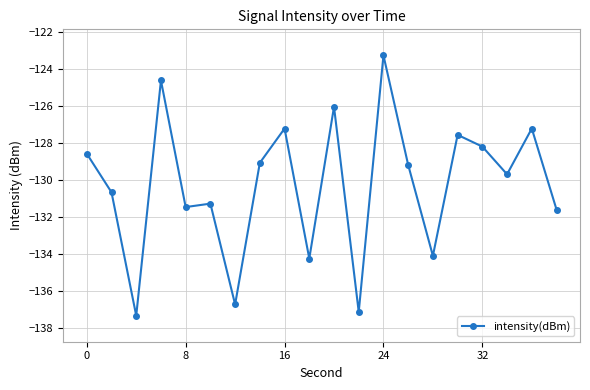

What is the value of the 14th point from the left?

-129.2